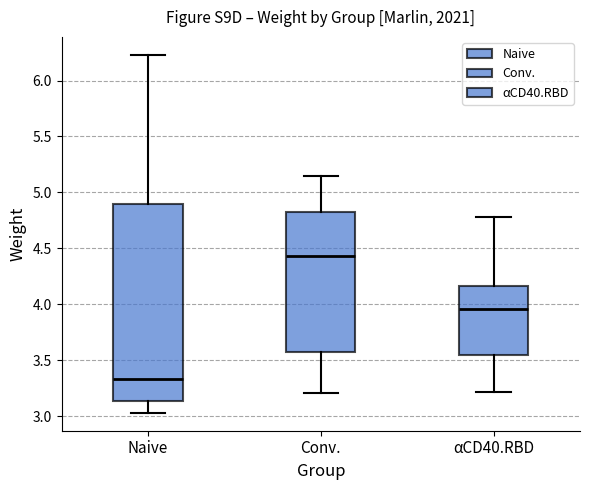

Which box has the lowest median line?

Naive